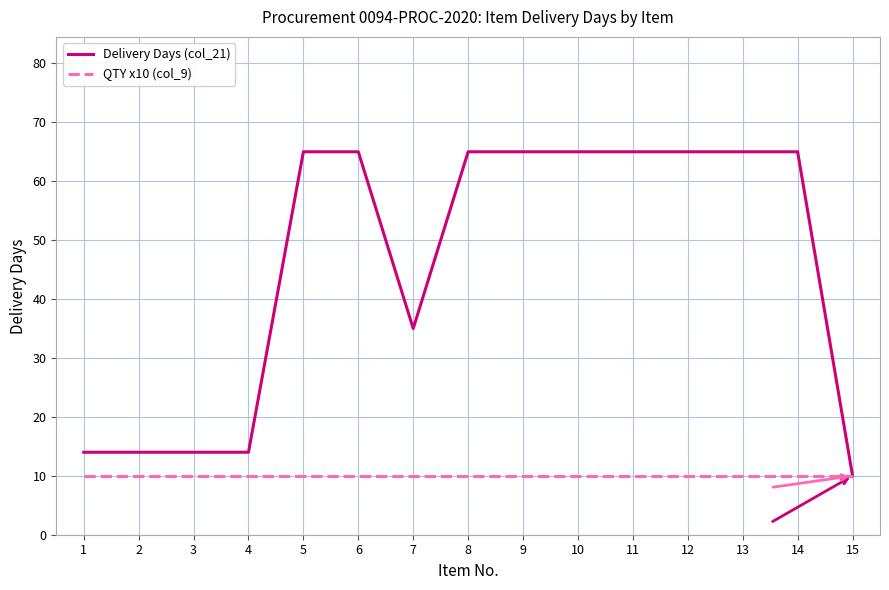

What is the highest value of the QTY x10 (col_9) series?

10